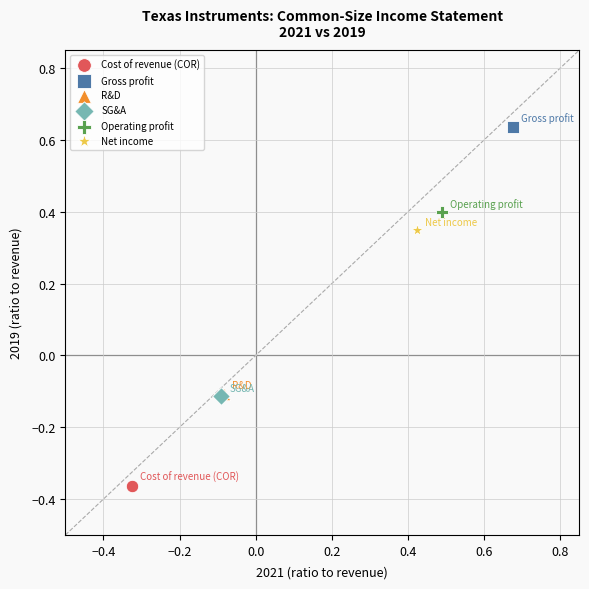

Which series contains the highest Y value?

Gross profit